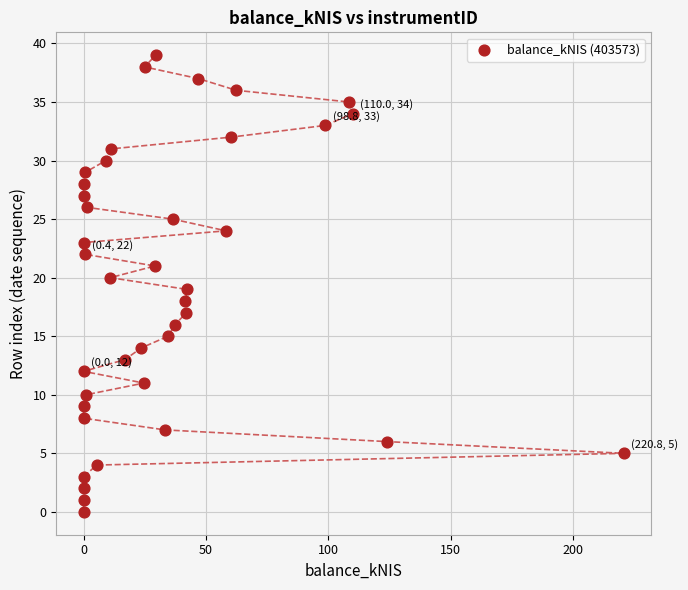

What is the range of Y values (max minus min)?

39